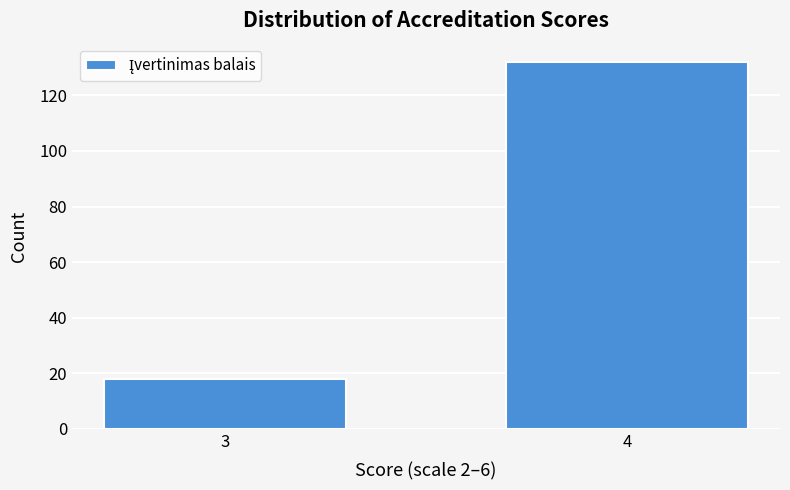

Reading left to right, list all the values displayed in this chart.

18	132